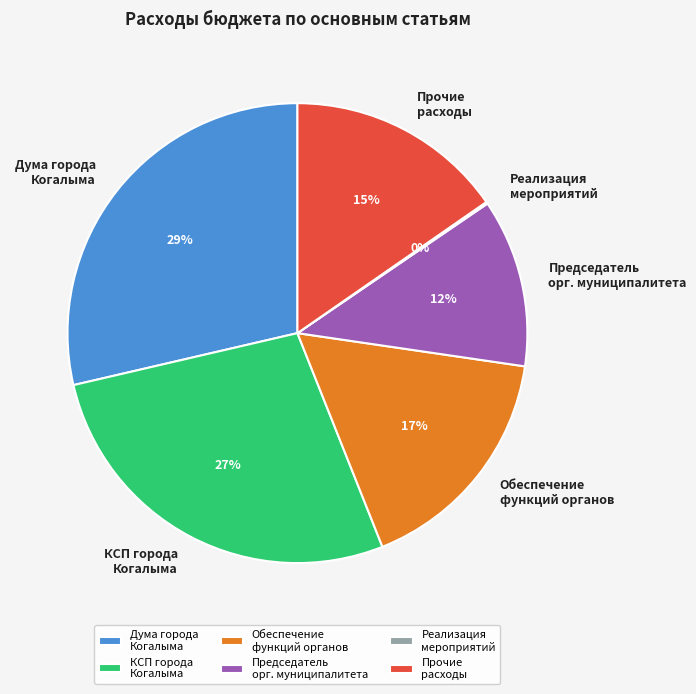

To the nearest percent, what is the average slice percentage?

17%